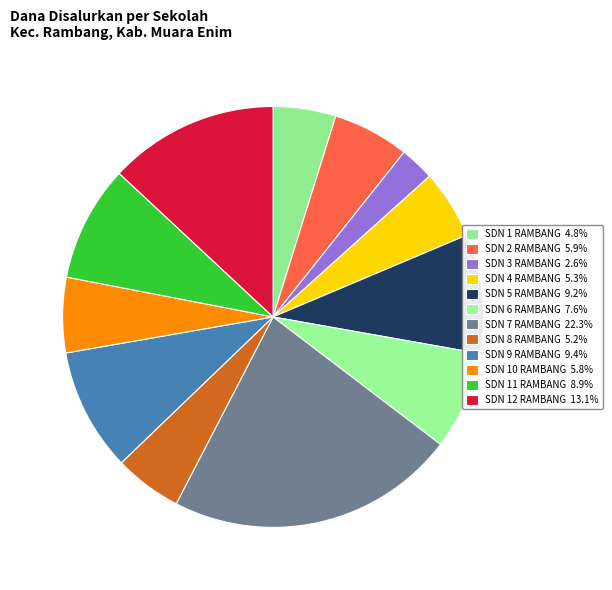

To the nearest percent, what percentage of the pie is SDN 4 RAMBANG?

5%